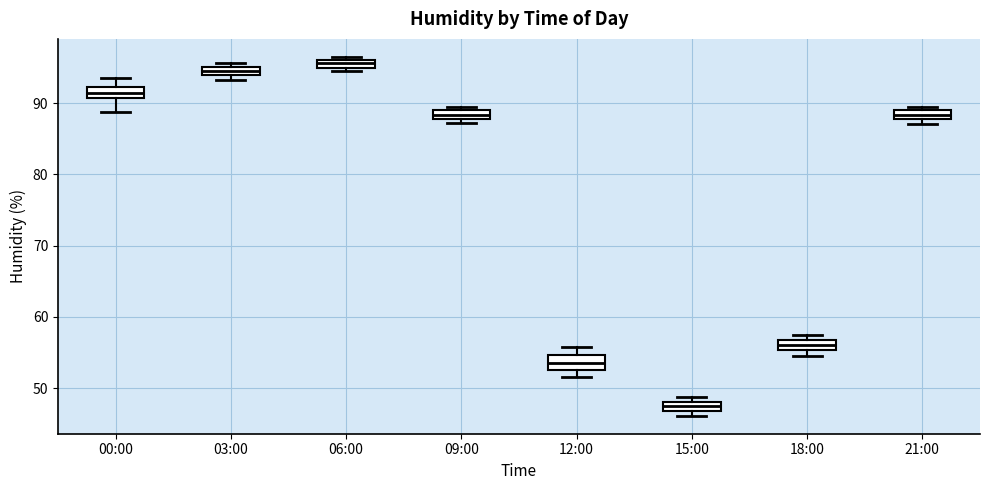

Which box's median line is the lowest?

15:00